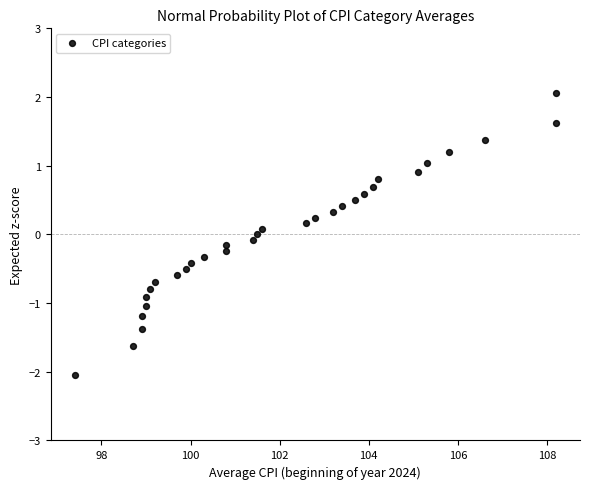

What is the range of Y values (max minus min)?

4.1